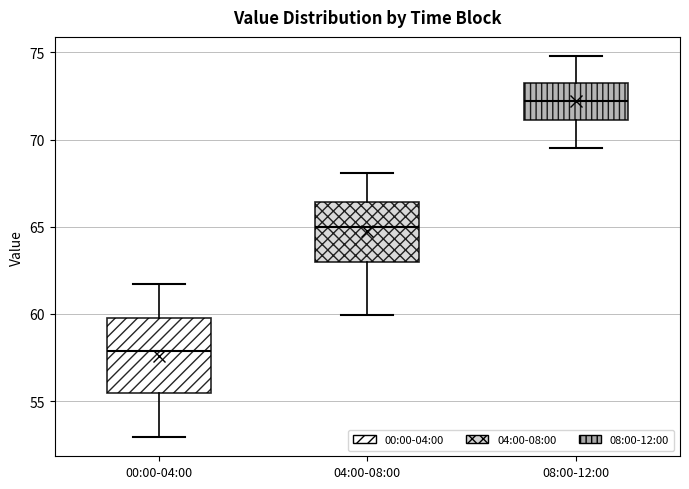

Which box has the lowest median line?

00:00-04:00